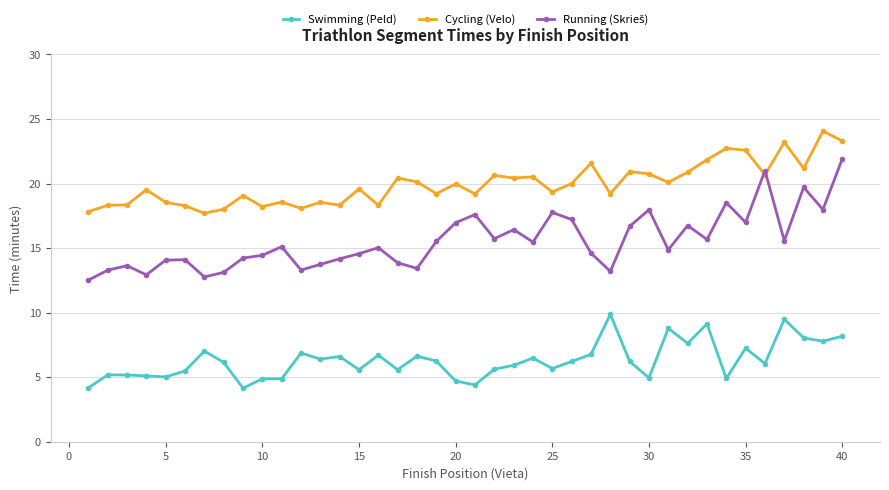

How many lines are shown in the chart?

3